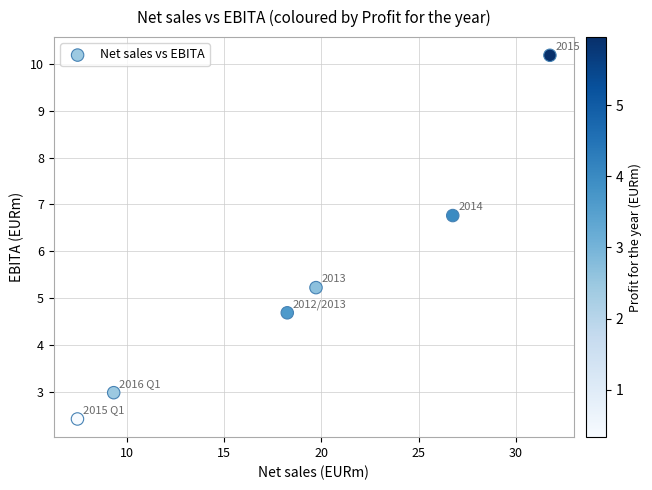

What Y value in the scatter plot is closest to 6?

6.8